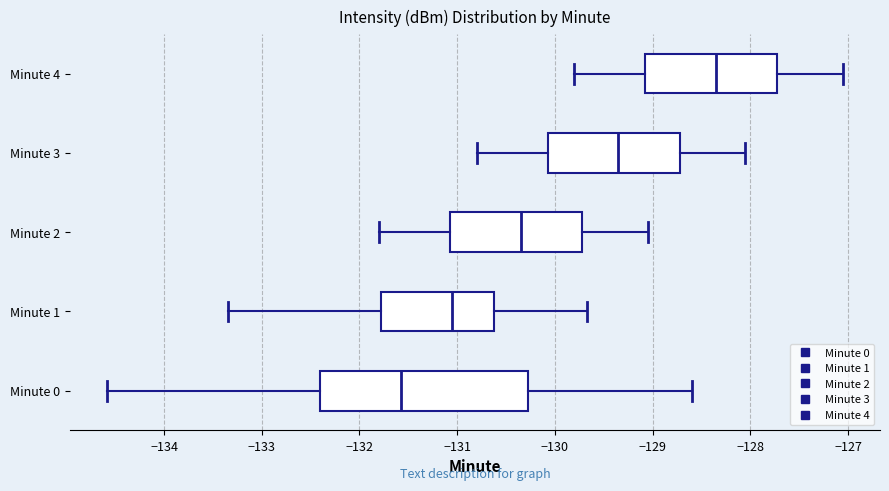

Which box's median line is the furthest to the left?

Minute 0